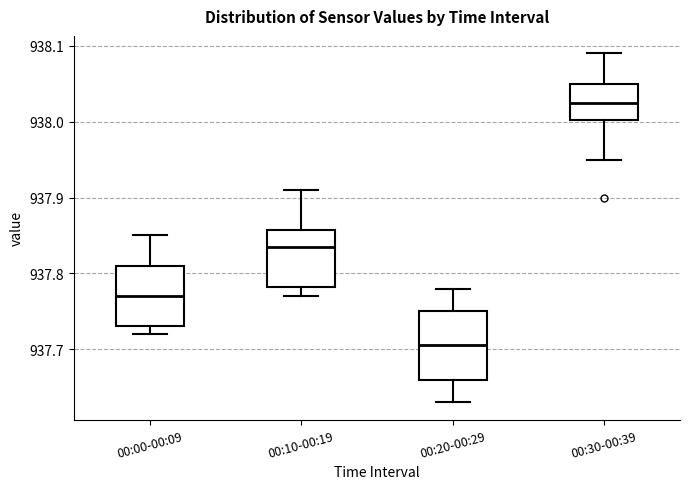

Which box has the highest median line?

00:30-00:39